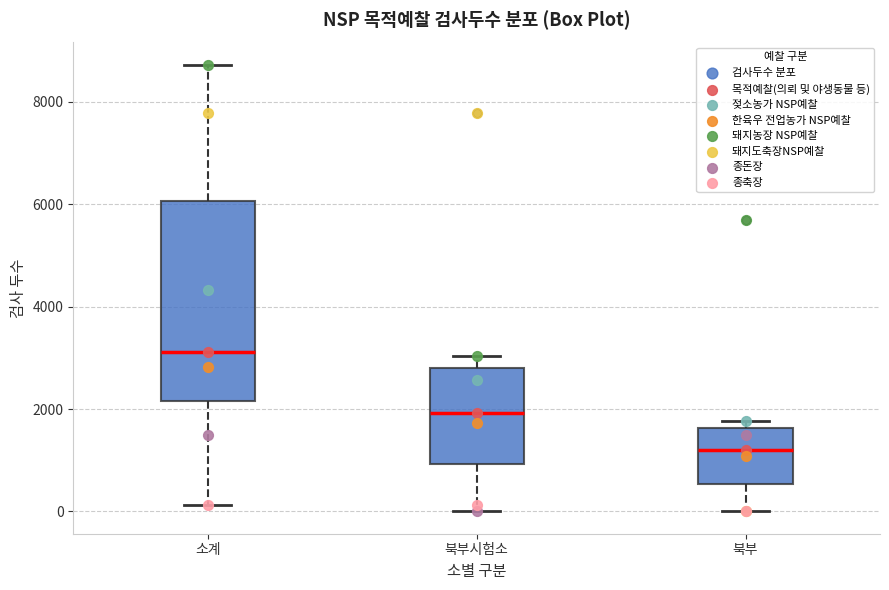

Which box is the tallest, from its lower edge to its upper edge?

소계